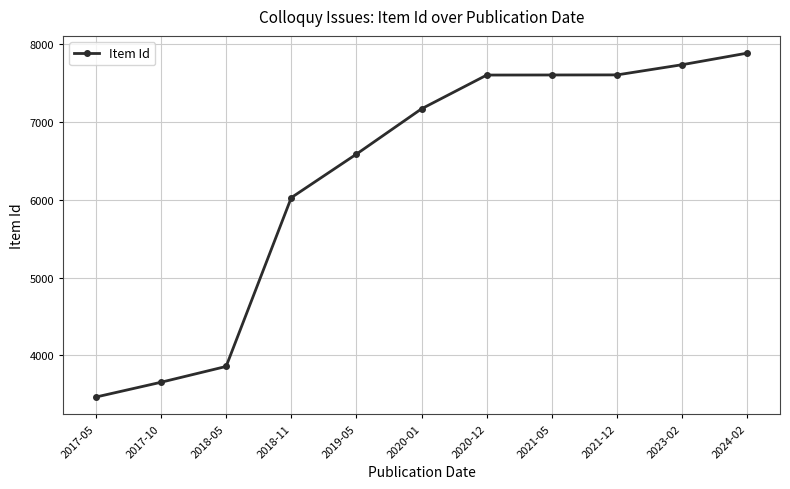

What is the ratio of the value at 2018-11 to the value at 2021-12?

0.8